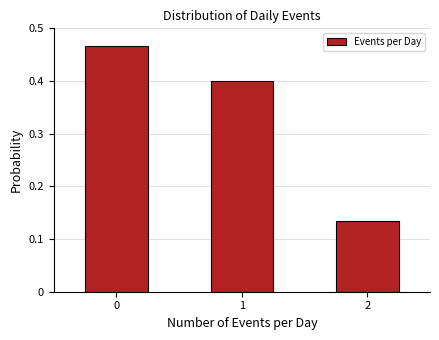

What is the change in value from 1 to 2?

-0.3